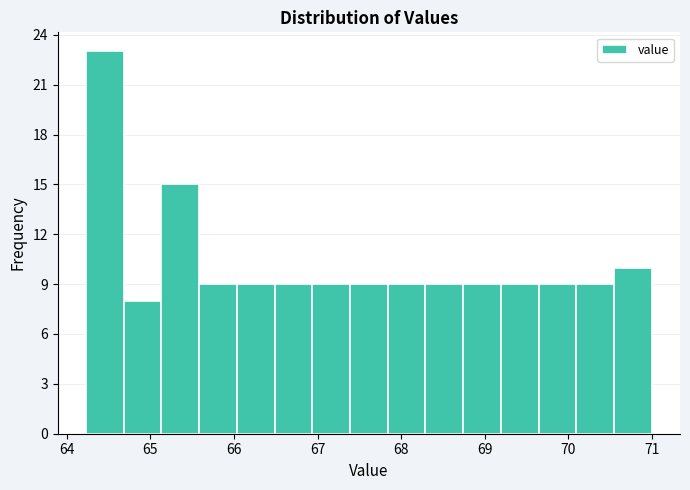

Reading left to right, list every bar in this chart as the range it spans on the x-axis followed by its height. Neither the bar edges nor the heights are printed on the chart, so give them approximately, as read against the axes.

64.2 to 64.7: 23
64.7 to 65.1: 8
65.1 to 65.6: 15
65.6 to 66.0: 9
66.0 to 66.5: 9
66.5 to 66.9: 9
66.9 to 67.4: 9
67.4 to 67.8: 9
67.8 to 68.3: 9
68.3 to 68.7: 9
68.7 to 69.2: 9
69.2 to 69.6: 9
69.6 to 70.1: 9
70.1 to 70.5: 9
70.5 to 71.0: 10